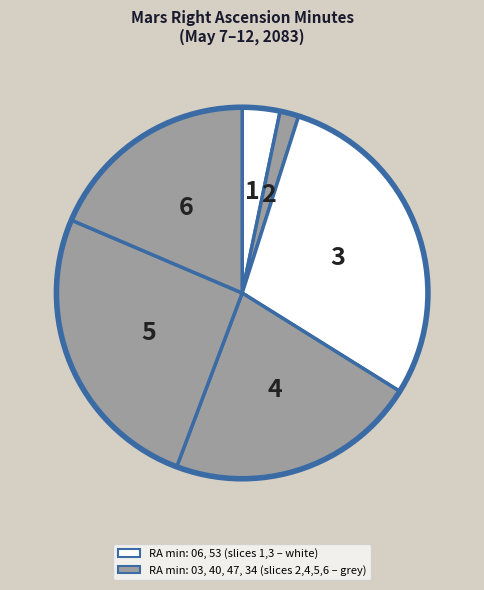

Rank the categories by value from highest to lowest.

53, 47, 40, 34, 06, 03